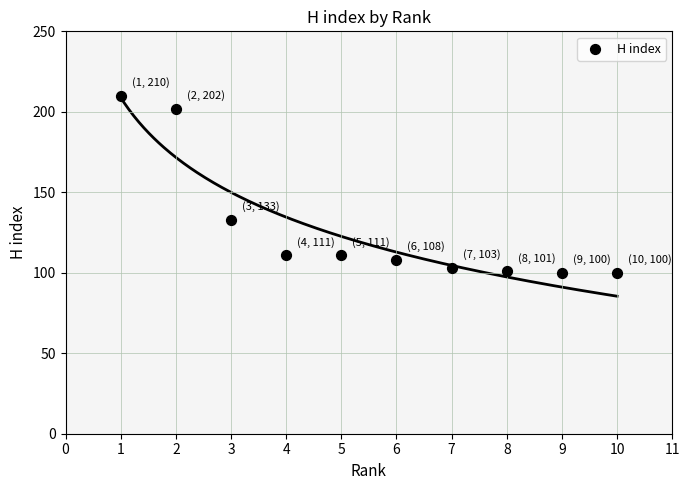

What Y value in the scatter plot is closest to 155?

133